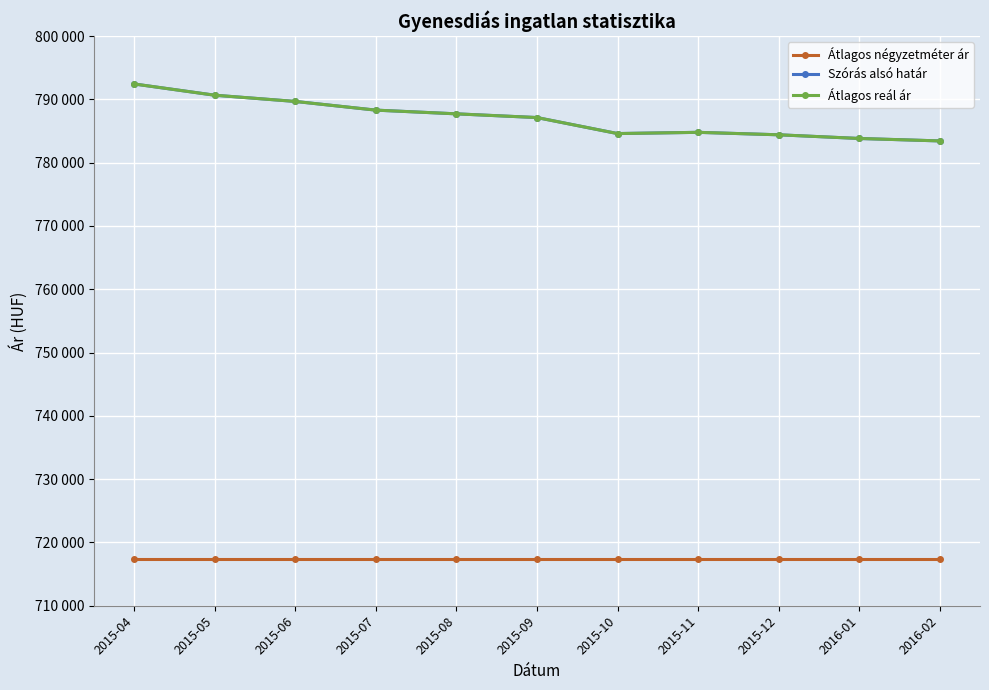

Is this an area chart (filled region under the line)?

No